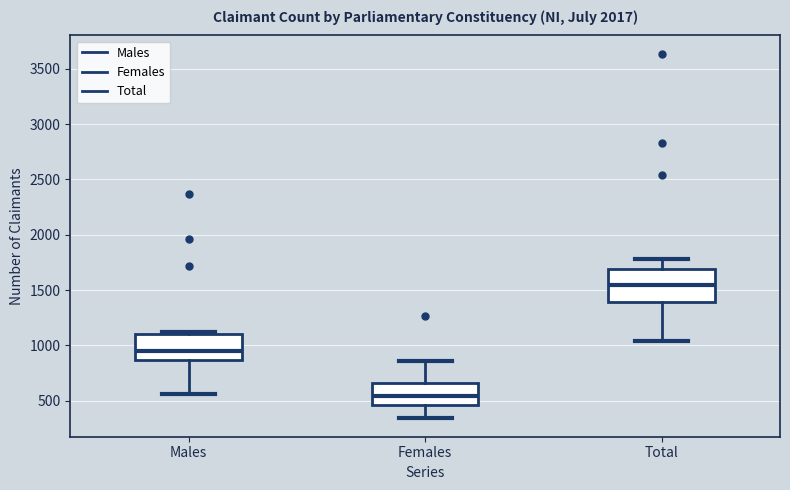

Where is the upper edge of the box for Total on the y-axis? The values are not printed on the chart, so give them approximately, as read against the axis.

1700